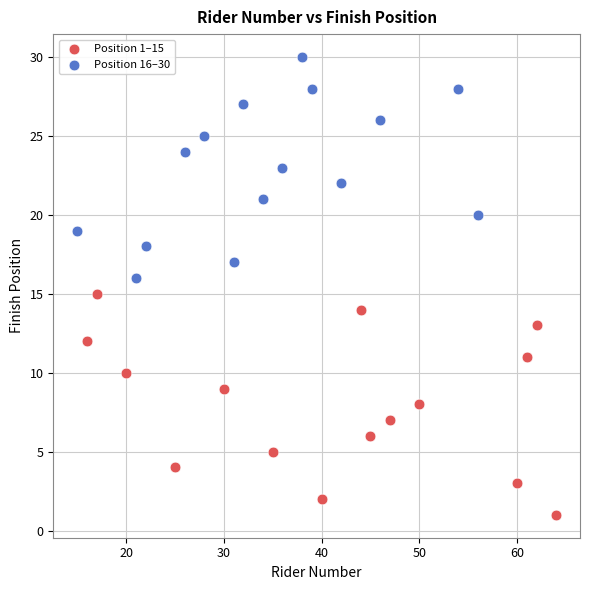

Which series contains the lowest Y value?

Position 1–15